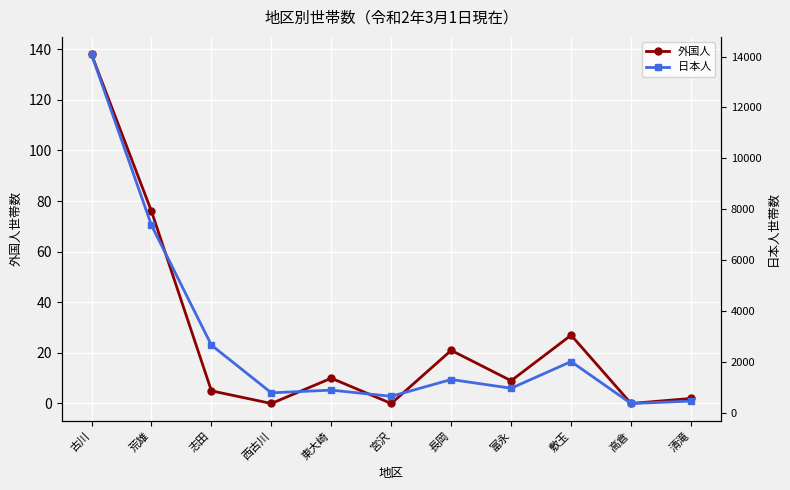

What is the average value of the 日本人 series?

2863